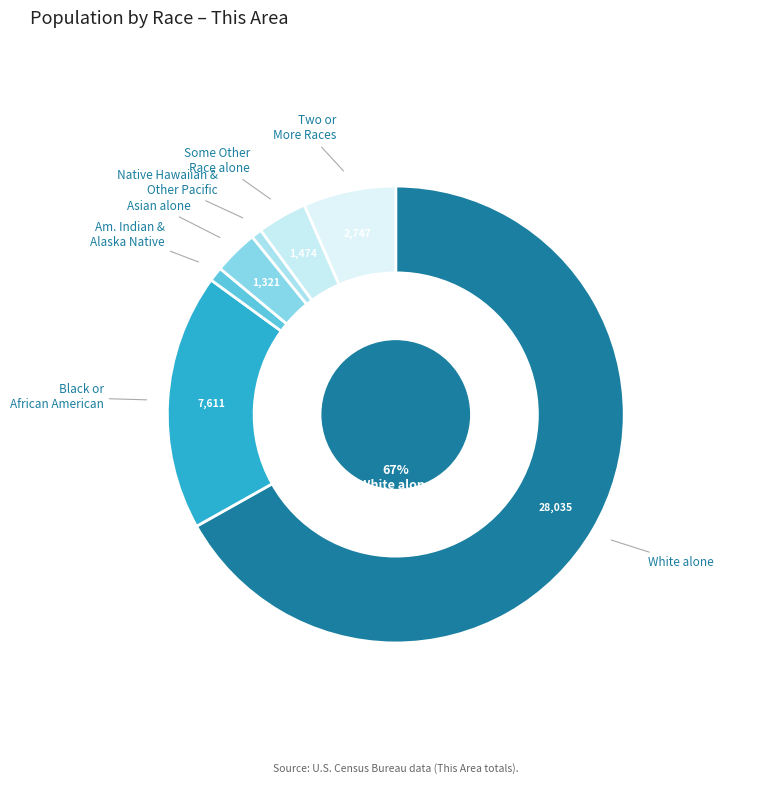

To the nearest percent, what is the difference between the largest and smallest slice percentages?

66%